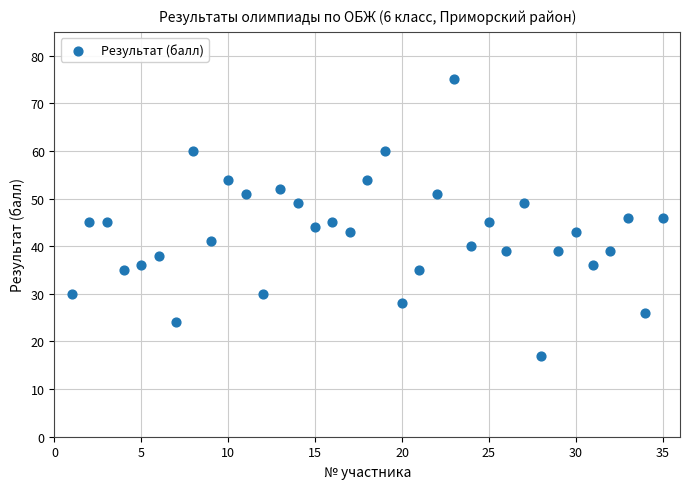

What is the range of X values (max minus min)?

34